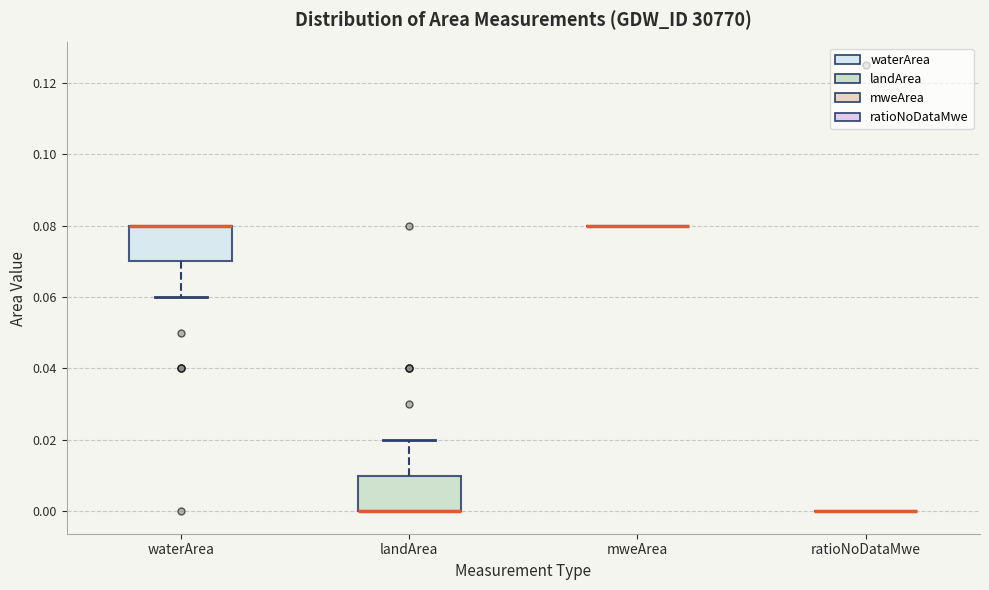

Reading left to right, read every box against the y-axis: the position of its median line, the range the box covers, and the ends of its whiskers. The values are not printed on the chart, so give them approximately, as read against the axis.

waterArea: median 0.08 (drawn on the box's upper edge), box 0.07 to 0.08, whiskers 0.06 to 0.08
landArea: median 0.00 (drawn on the box's lower edge), box 0.00 to 0.01, whiskers 0.00 to 0.02
mweArea: box collapsed to a line at 0.08, whiskers 0.08 to 0.08
ratioNoDataMwe: box collapsed to a line at 0.00, whiskers 0.00 to 0.00